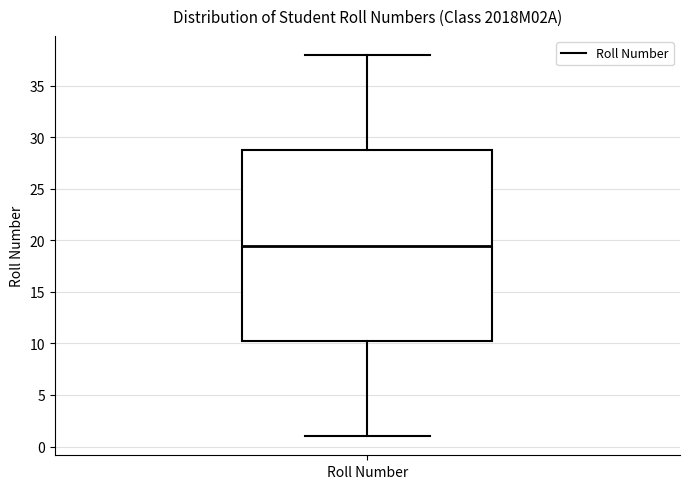

Read this box plot against the y-axis: the position of the median line, the range covered by the box, and the ends of both whiskers. The values are not printed on the chart, so give them approximately, as read against the axis.

median 19.5, box 10.5 to 29.0, whiskers 1.0 to 38.0